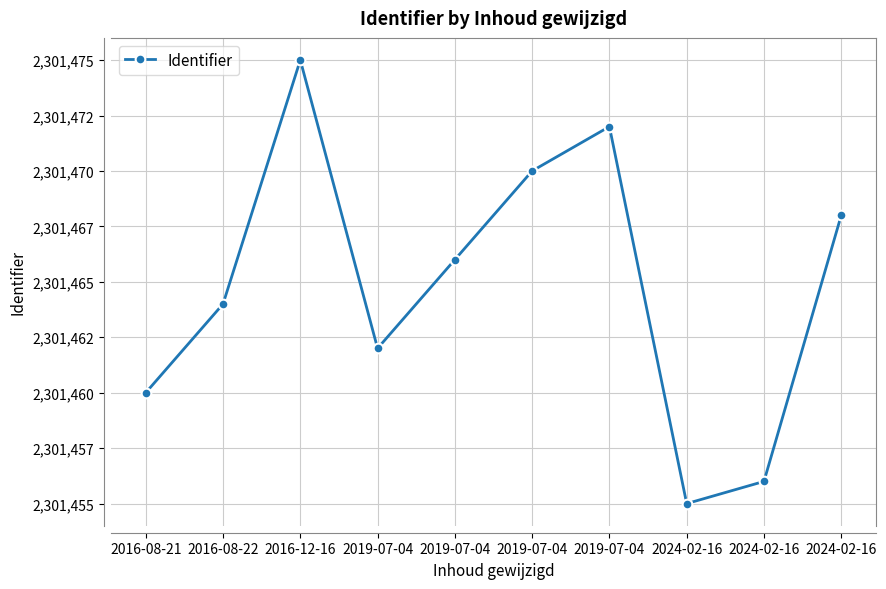

List the labels in order of value, largest first.

2016-12-16, 2019-07-04, 2019-07-04, 2024-02-16, 2019-07-04, 2016-08-22, 2019-07-04, 2016-08-21, 2024-02-16, 2024-02-16